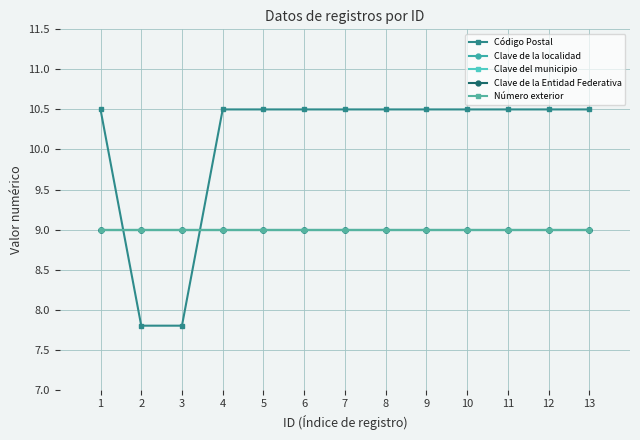

Rank the series by their maximum value, from lowest to highest.

Clave de la localidad, Clave del municipio, Clave de la Entidad Federativa, Número exterior, Código Postal